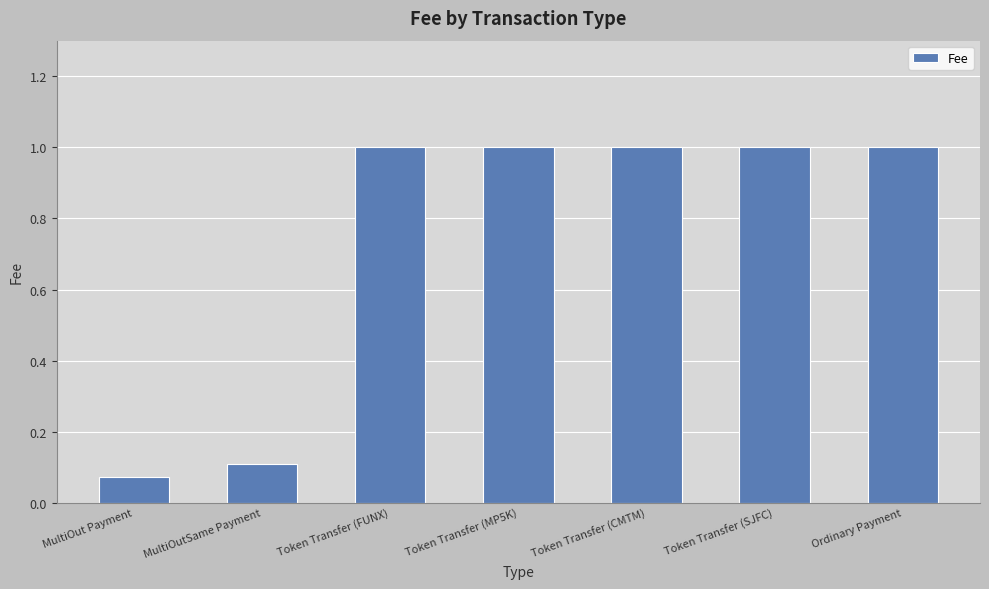

What is the label of the 6th bar from the left?

Token Transfer (SJFC)